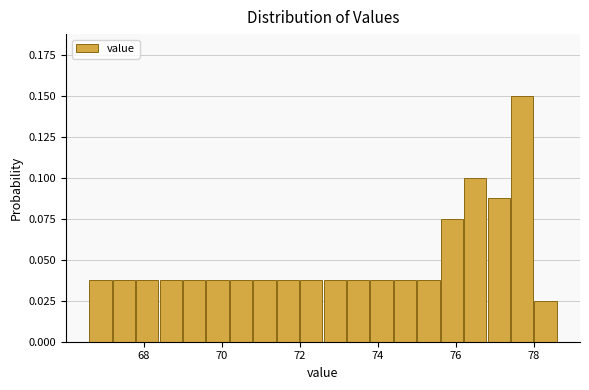

Around what value on the x-axis is the tallest bar? Give the approximate position of its centre, as read against the axis.

77.6